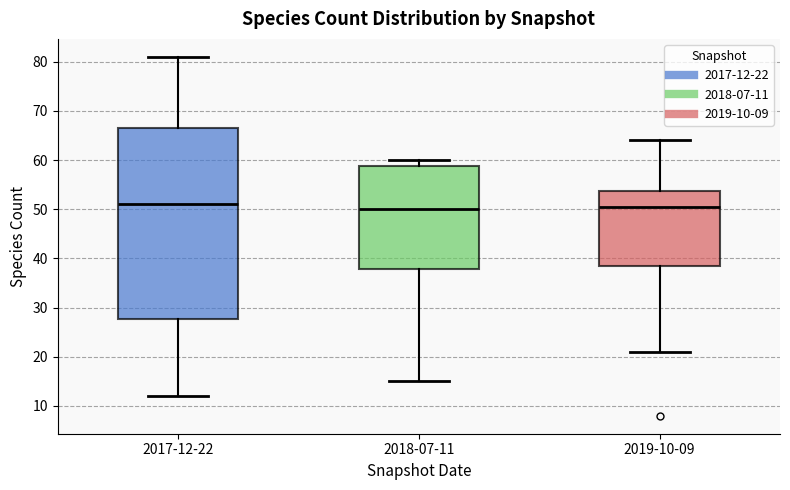

Reading left to right, transcribe this box plot: for each box, give where its median line is, the range the box spans, and where its two whiskers end, as read against the y-axis. The values are not printed on the chart, so give them approximately, as read against the axis.

2017-12-22: median 51, box 28 to 67, whiskers 12 to 81
2018-07-11: median 50, box 38 to 59, whiskers 15 to 60
2019-10-09: median 51, box 39 to 54, whiskers 21 to 64